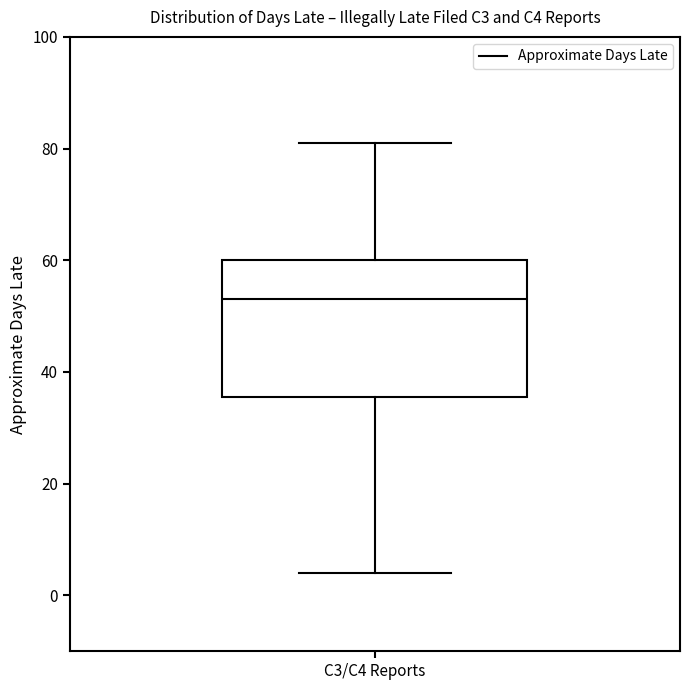

Where does the lower whisker of the box for C3/C4 Reports end on the y-axis? The values are not printed on the chart, so give them approximately, as read against the axis.

4